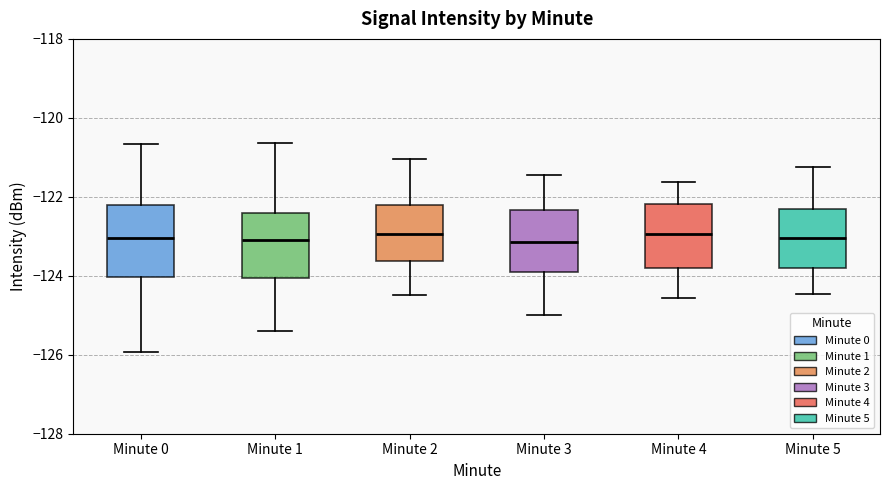

Where does the lower whisker of the box for Minute 4 end on the y-axis? The values are not printed on the chart, so give them approximately, as read against the axis.

-124.6